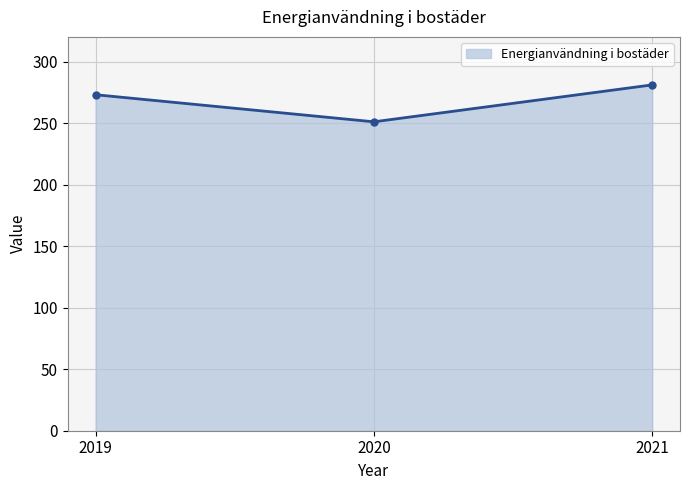

What is the value of the 3rd point from the left?

281